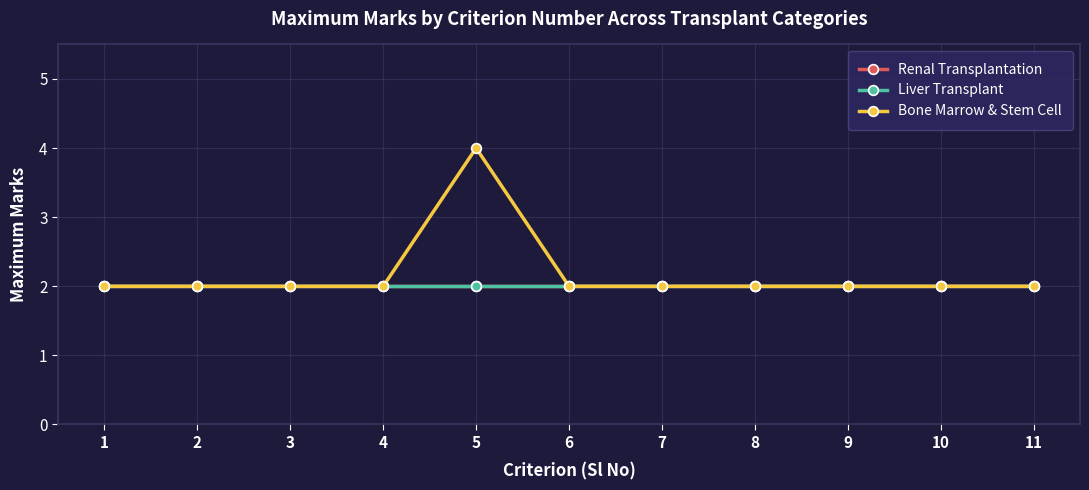

Is this an area chart (filled region under the line)?

No